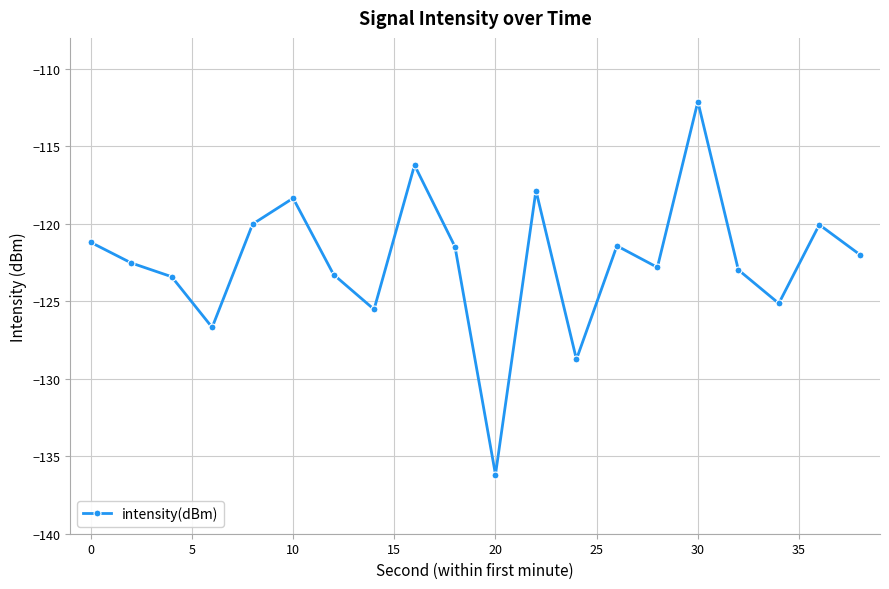

What is the greatest value displayed?

-112.1